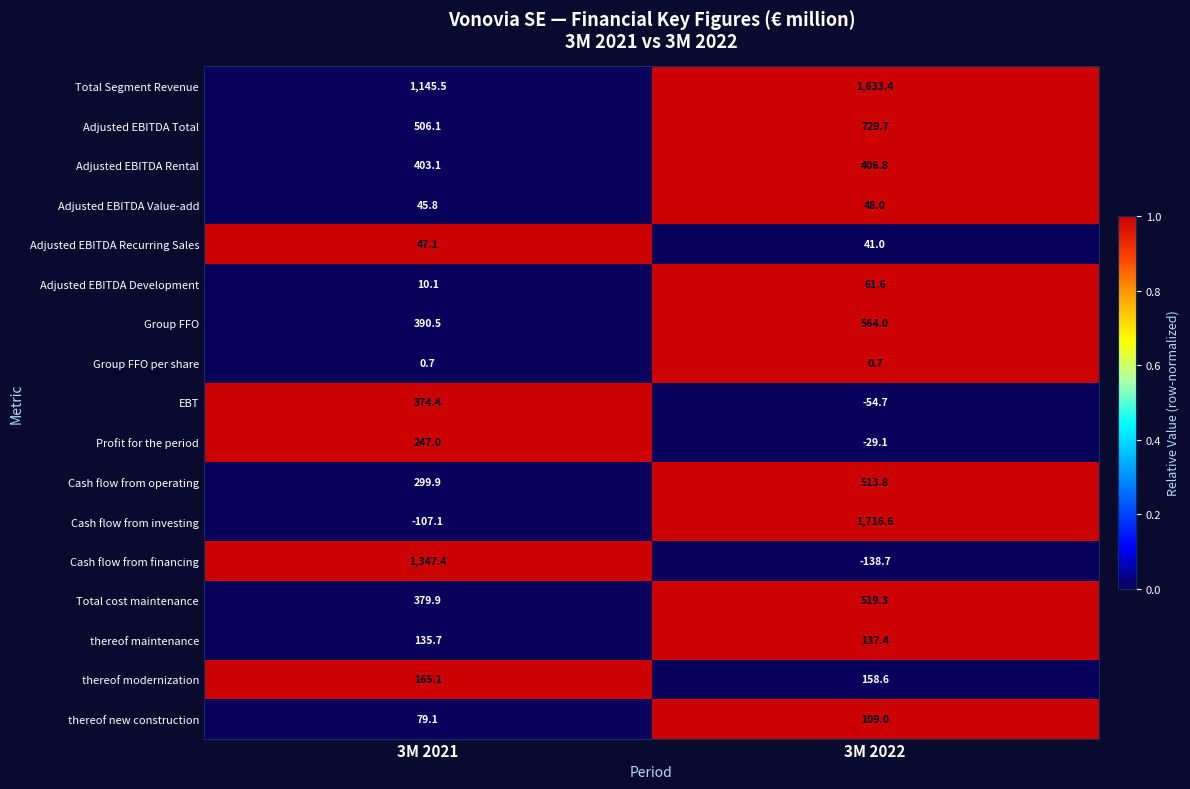

True or false: thereof maintenance has a value of 185.8 at 3M 2021.

False